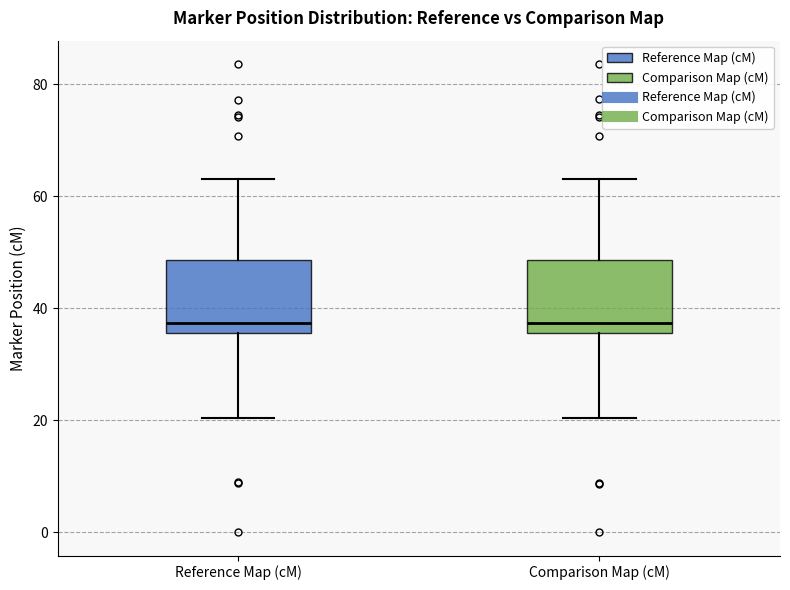

Reading left to right, transcribe this box plot: for each box, give where its median line is, the range the box spans, and where its two whiskers end, as read against the y-axis. The values are not printed on the chart, so give them approximately, as read against the axis.

Reference Map (cM): median 38, box 36 to 48, whiskers 20 to 64
Comparison Map (cM): median 38, box 36 to 48, whiskers 20 to 64